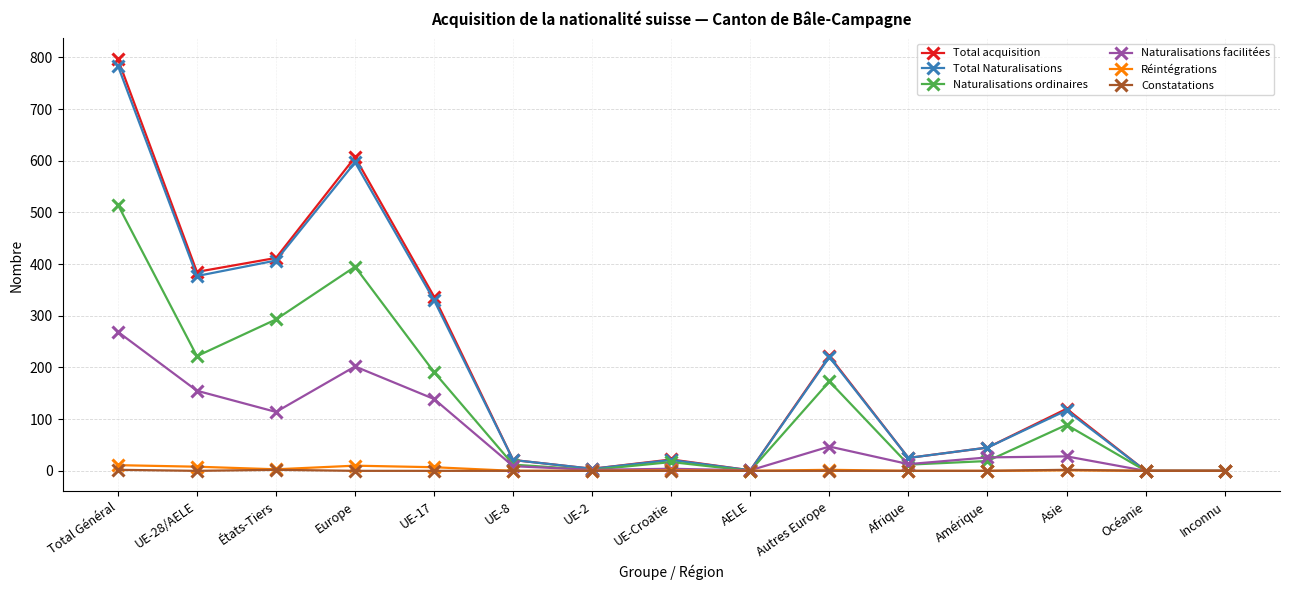

What is the label of the 7th point from the left?

UE-2